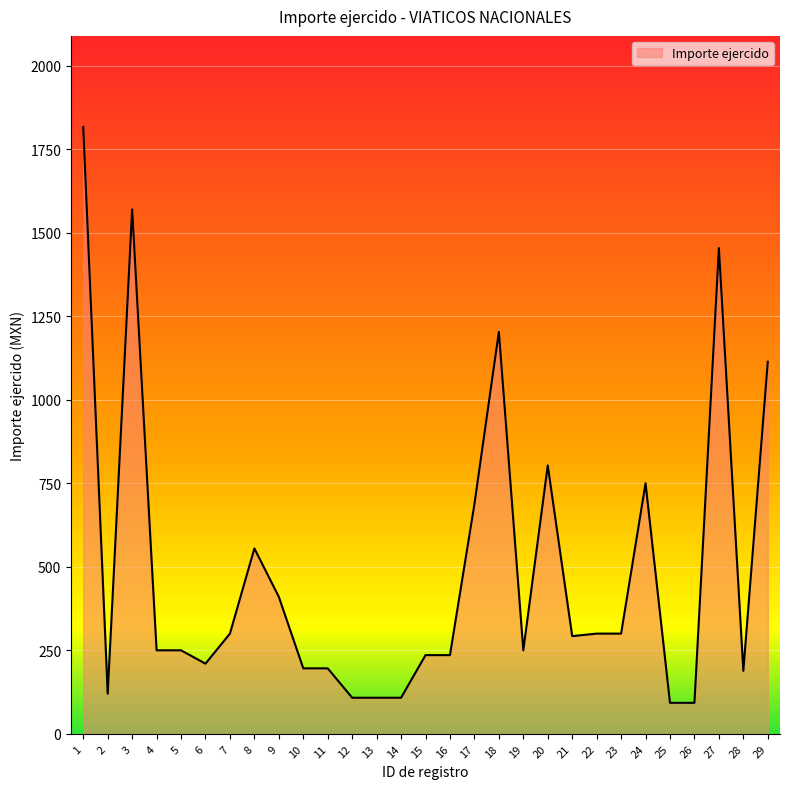

The value at 11 is 330.9. True or false?

False